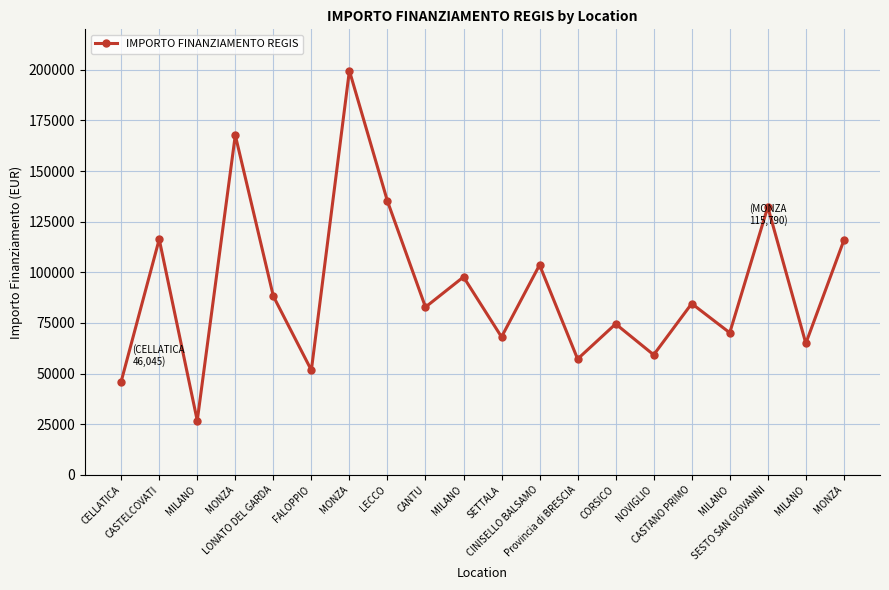

How many values exceed 84538?

10